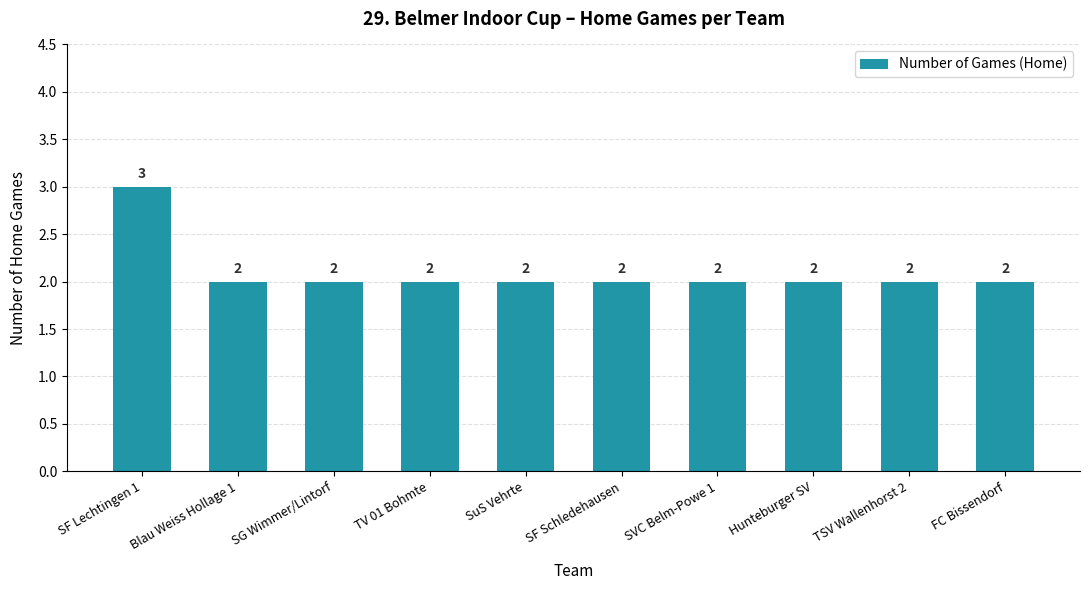

How many data points are above 2?

1